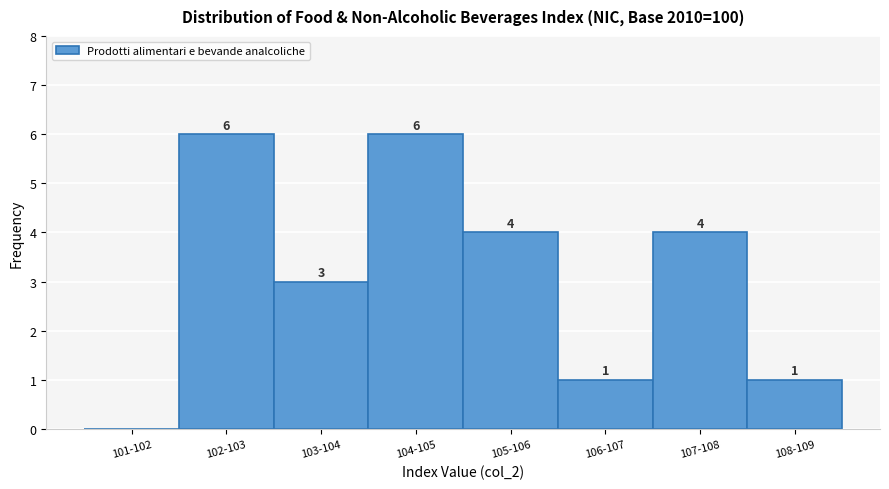

Reading left to right, transcribe all the data shown in this chart.

101-102=0	102-103=6	103-104=3	104-105=6	105-106=4	106-107=1	107-108=4	108-109=1